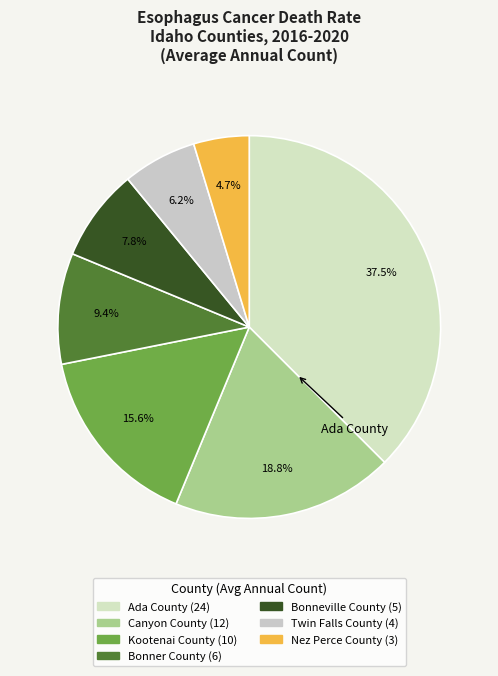

To the nearest percent, what is the difference between the largest and smallest slice percentages?

33%